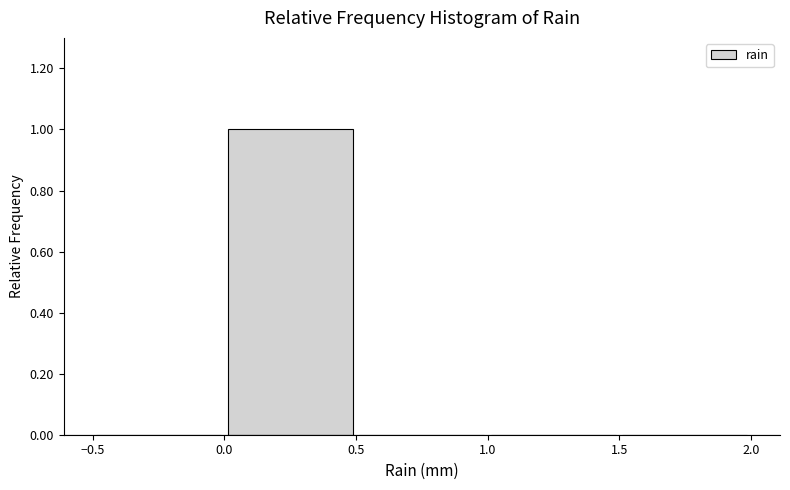

Reading left to right, list every bar in this chart as the range it spans on the x-axis followed by its height. The values are not printed on the chart, so give them approximately, as read against the axis.

-0.5 to 0.0: 0
0.0 to 0.5: 1
0.5 to 1.0: 0
1.0 to 1.5: 0
1.5 to 2.0: 0